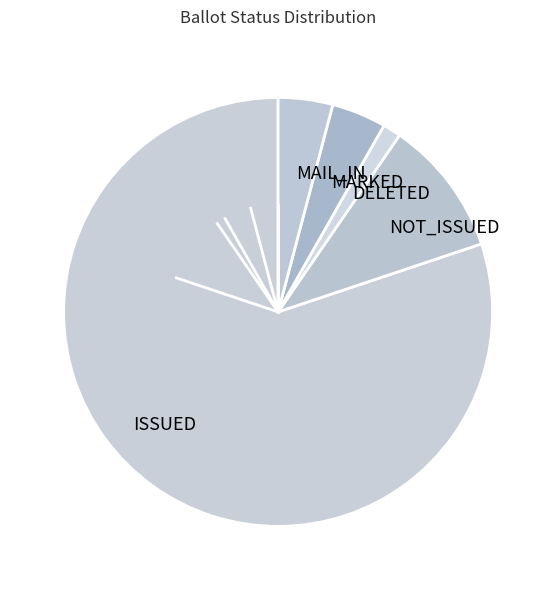

The ISSUED slice represents 96% of the pie. True or false?

False